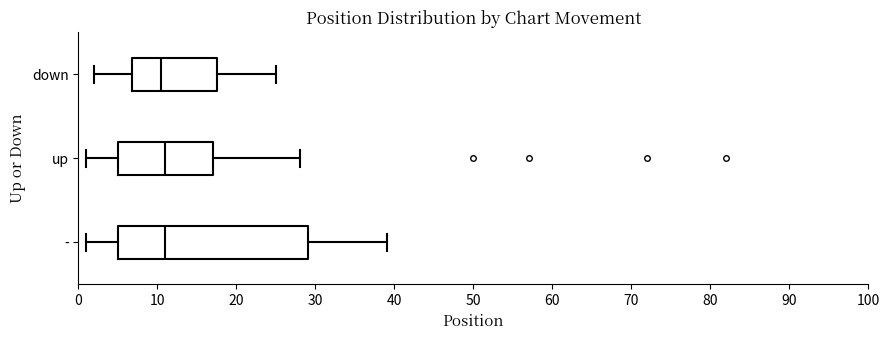

Comparing the boxes themselves (not the whiskers), which one is the widest?

-